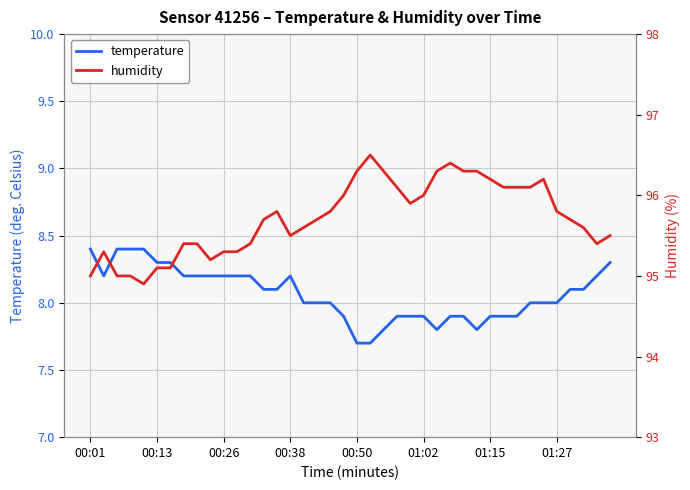

At which category is the sum across all series the highest?

27